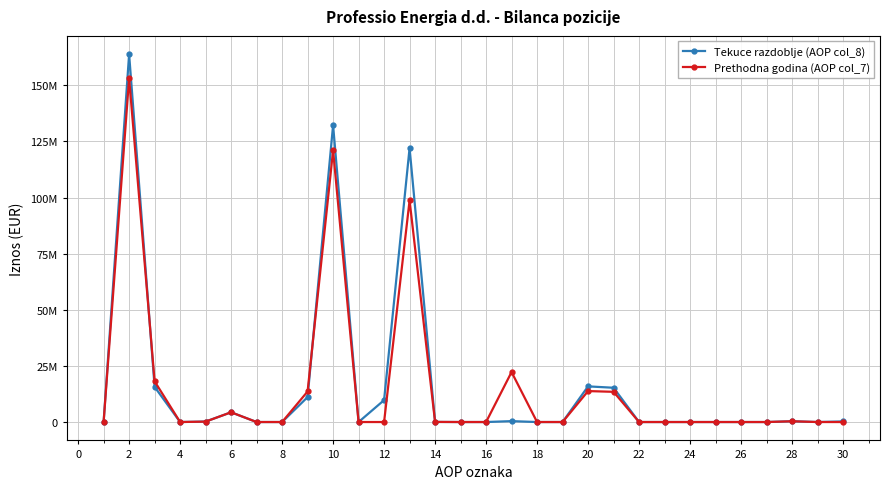

What are all the series names shown in the legend?

Tekuce razdoblje (AOP col_8), Prethodna godina (AOP col_7)